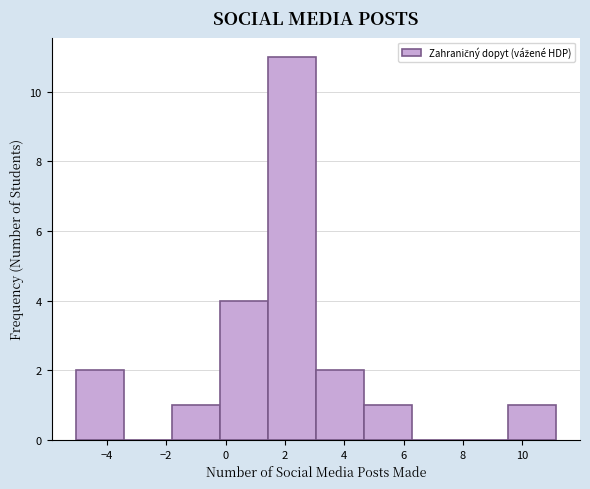

Over which range of the x-axis is the bar tallest?

1.4 to 3.0